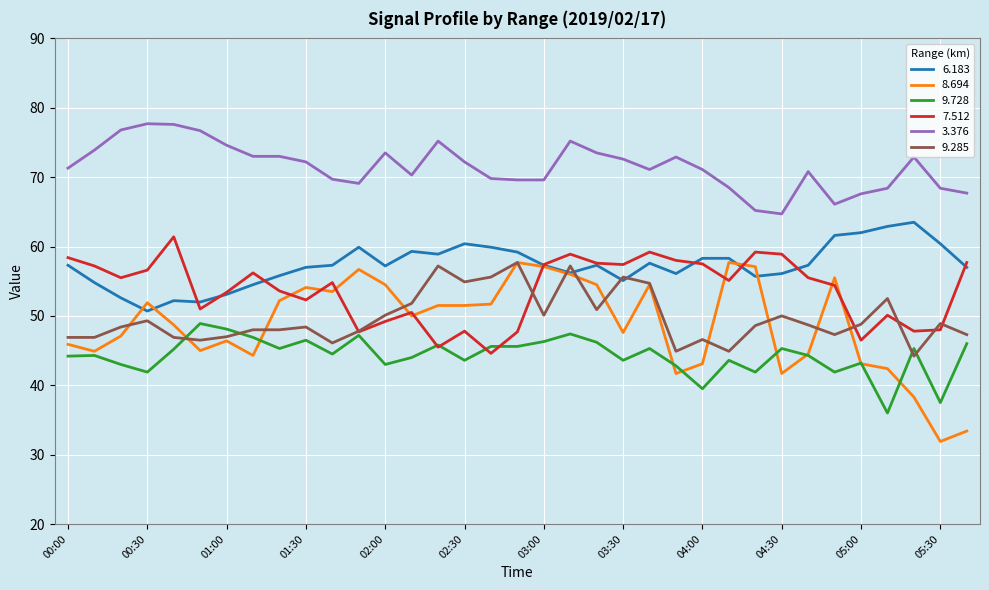

What is the smallest value displayed?

31.9